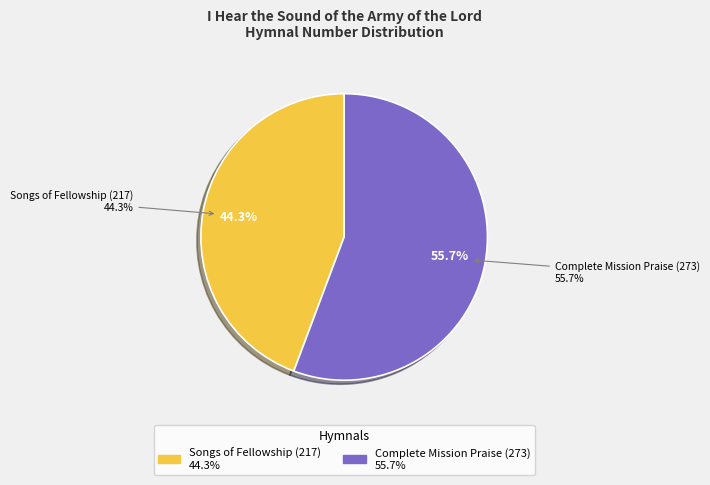

How many segments does this pie chart have?

2